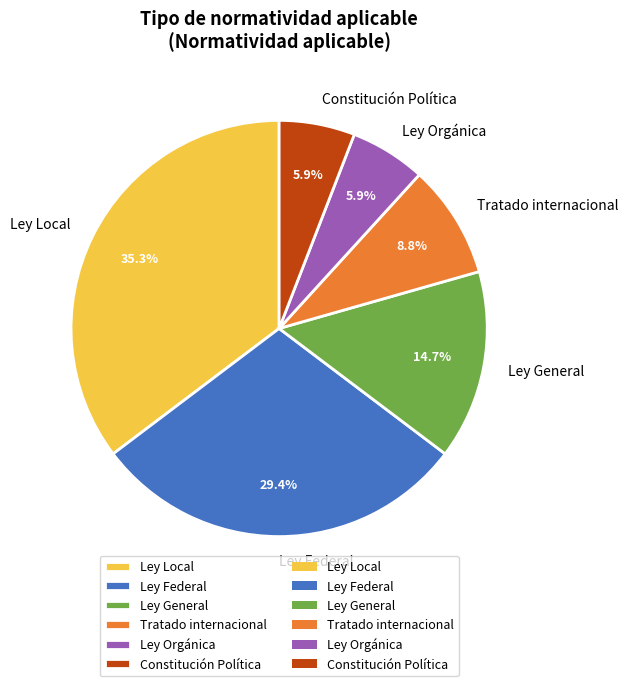

Does Constitución Política represent more than half of the total?

No